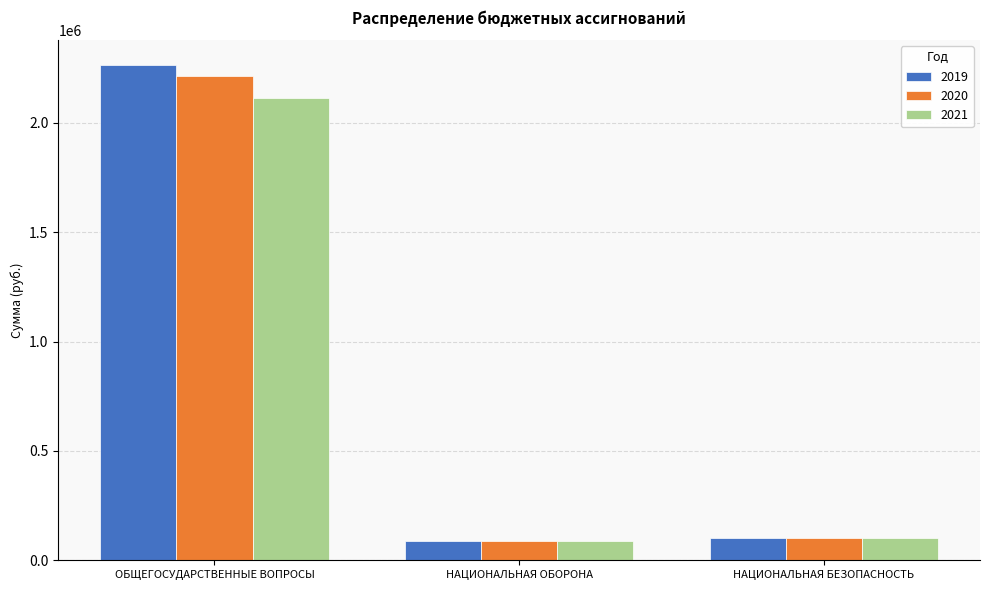

How many distinct data groups are displayed?

3